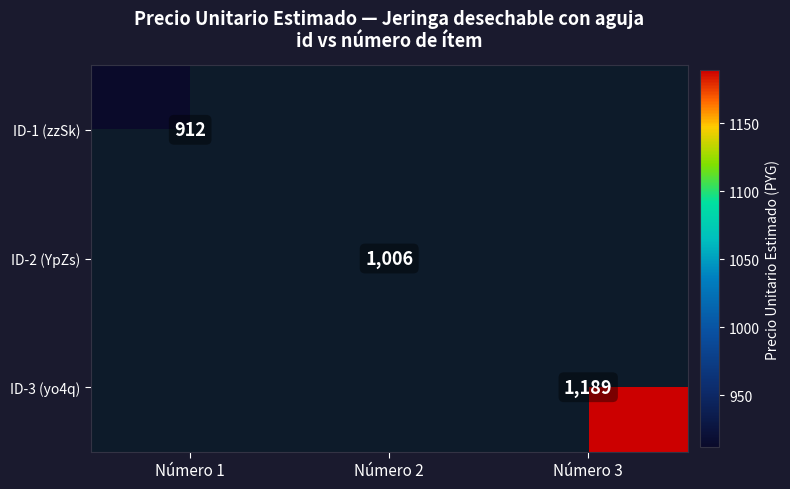

Is it true that ID-3 (yo4q) equals 1189 at Número 3?

True